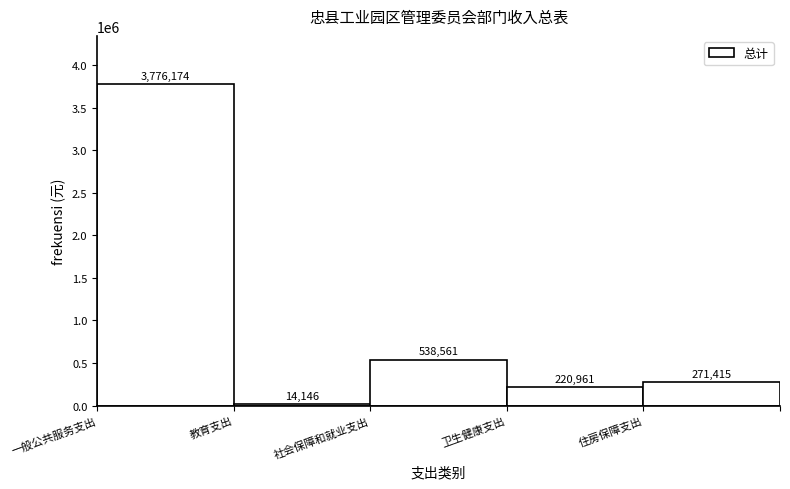

Reading left to right, list all the values displayed in this chart.

一般公共服务支出=3776174	教育支出=14146	社会保障和就业支出=538561	卫生健康支出=220961	住房保障支出=271415